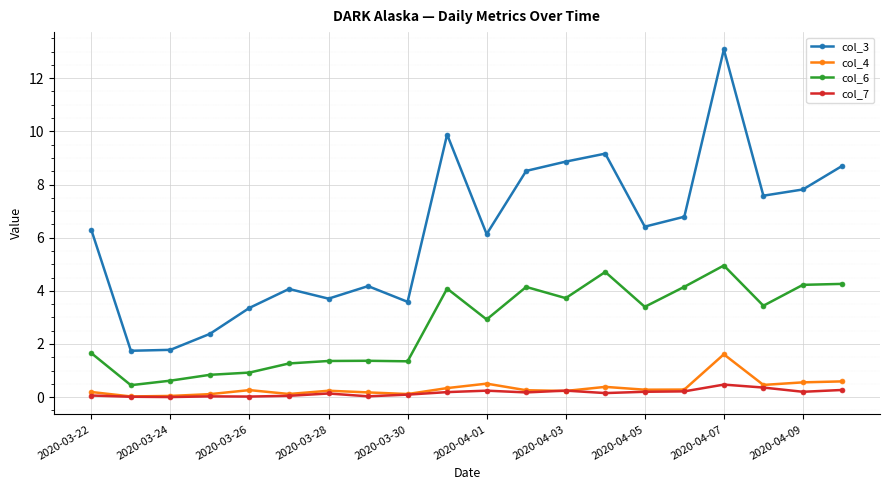

Which series has the widest spread of values?

col_3